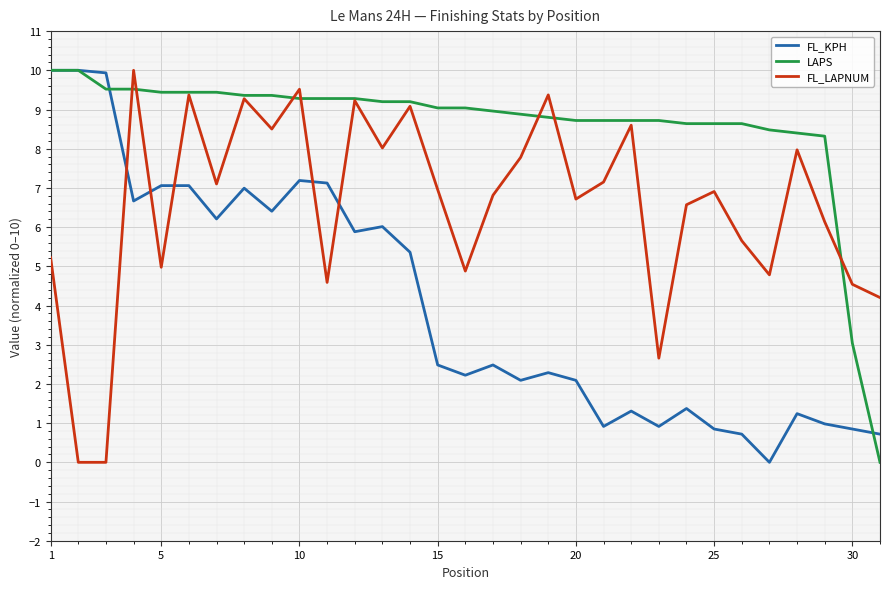

List the series in order of their overall mean, highest first.

LAPS, FL_LAPNUM, FL_KPH